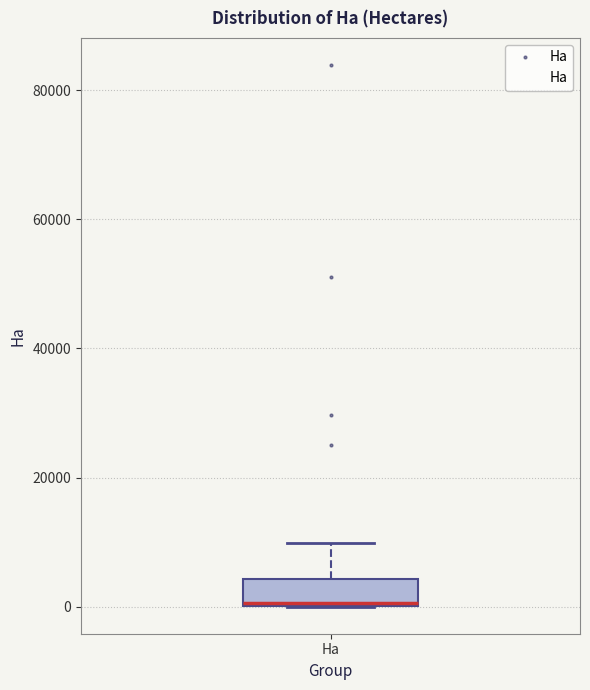

Transcribe this box plot: give where the median line is, the range the box spans, and where the two whiskers end, as read against the y-axis. The values are not printed on the chart, so give them approximately, as read against the axis.

median 0, box 0 to 4000, whiskers 0 to 10000